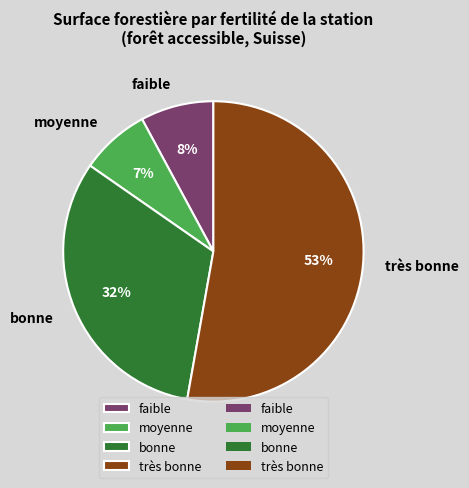

To the nearest percent, what is the average slice percentage?

25%